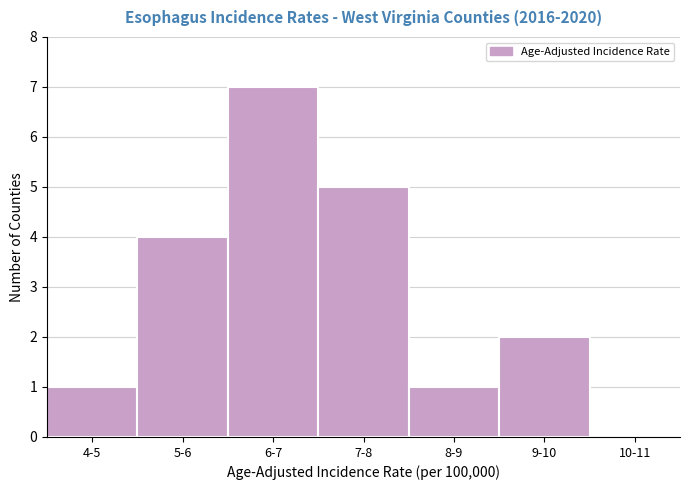

Reading left to right, extract all data points from this chart.

4-5=1	5-6=4	6-7=7	7-8=5	8-9=1	9-10=2	10-11=0